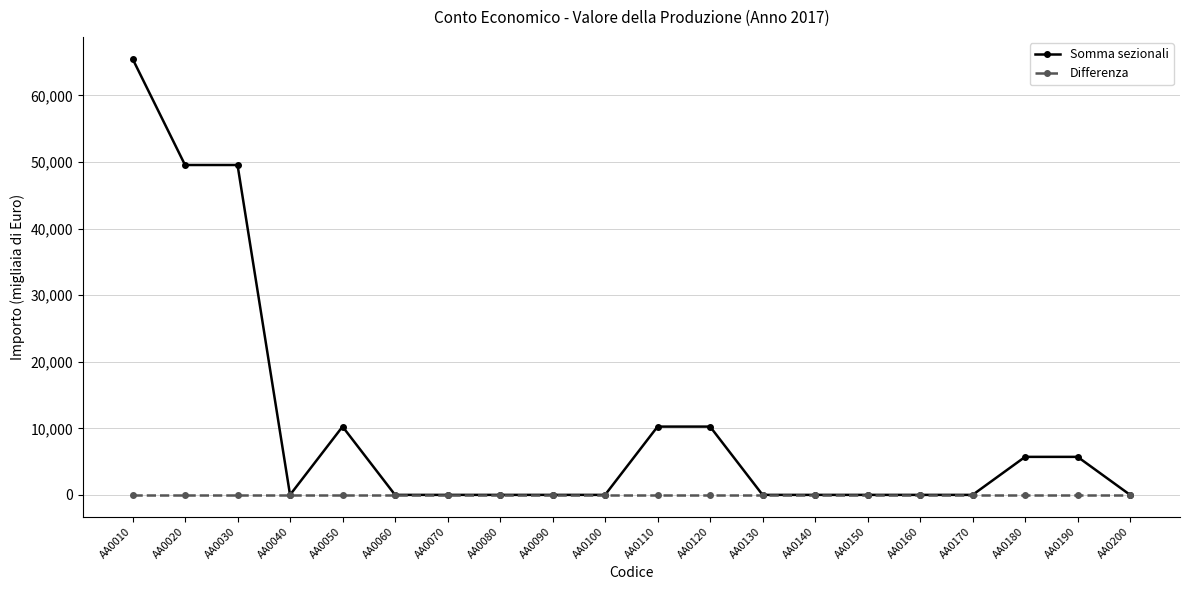

List the series in order of their peak value, highest first.

Somma sezionali, Differenza